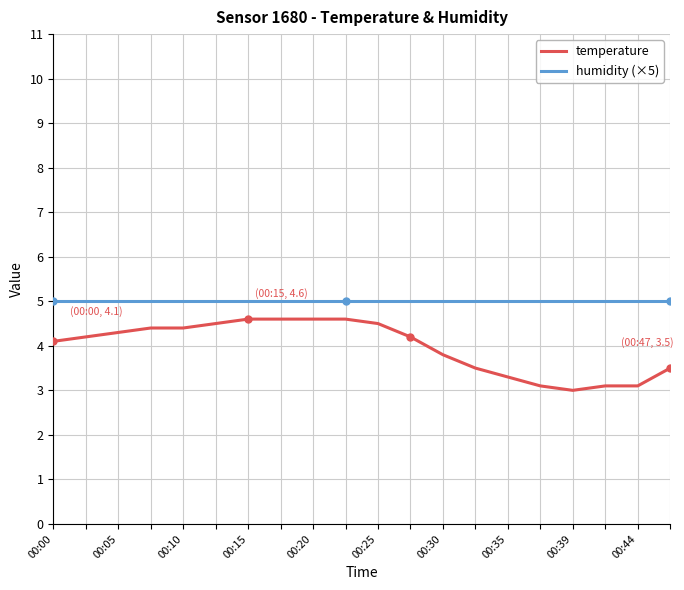

Is this an area chart (filled region under the line)?

No